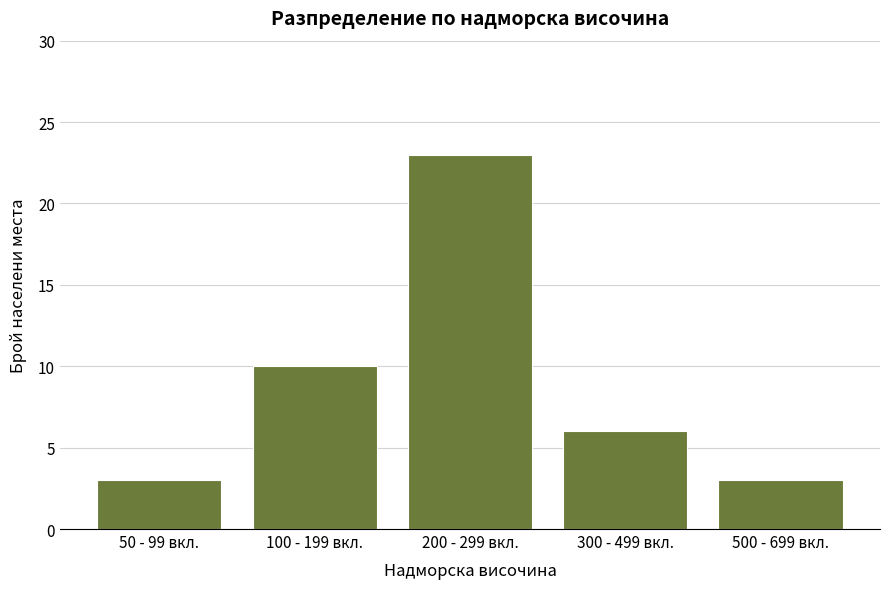

Reading left to right, what are all the values shown in this chart?

50 - 99 вкл.=3	100 - 199 вкл.=10	200 - 299 вкл.=23	300 - 499 вкл.=6	500 - 699 вкл.=3